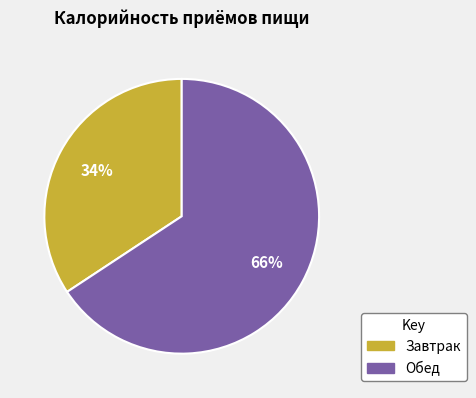

Count the number of slices in the pie.

2